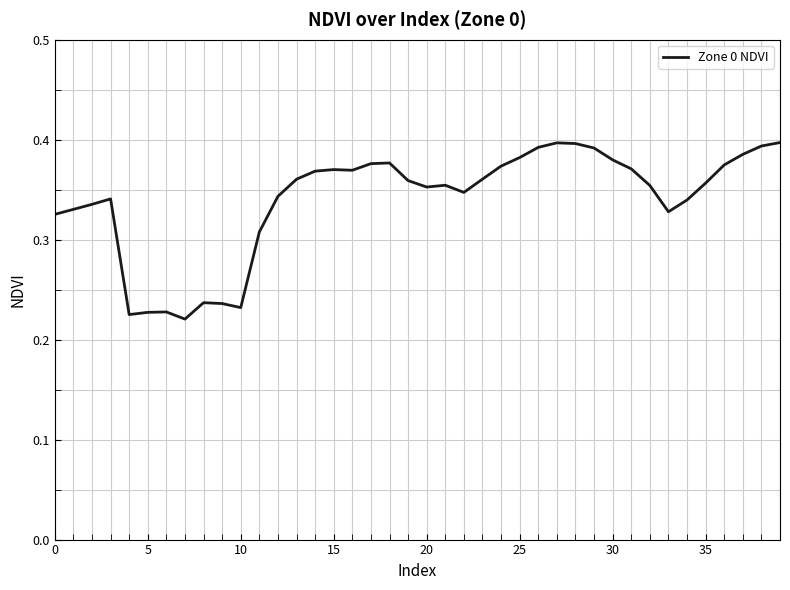

What is the greatest value displayed?

0.4